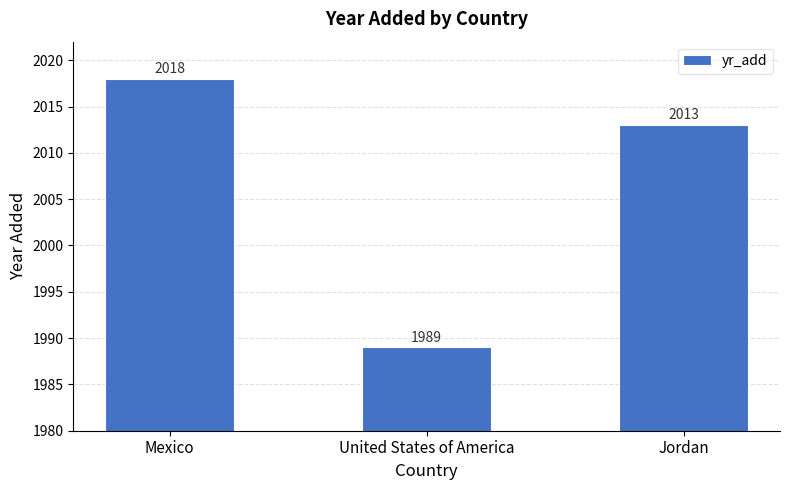

Reading right to left, transcribe all the data shown in this chart.

Jordan=2013	United States of America=1989	Mexico=2018